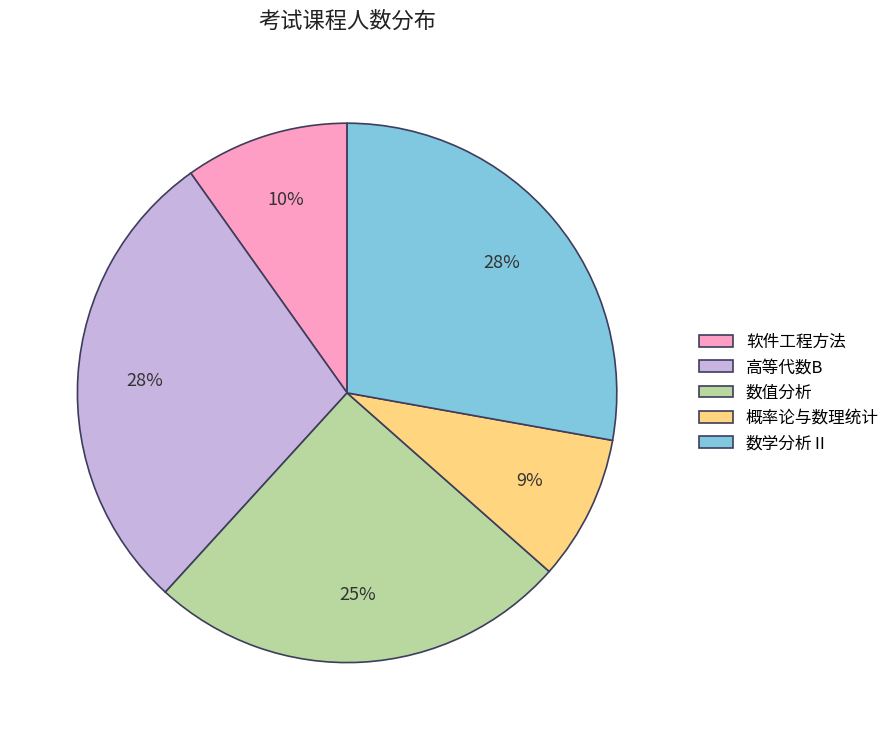

What is the smallest slice in the pie chart?

概率论与数理统计